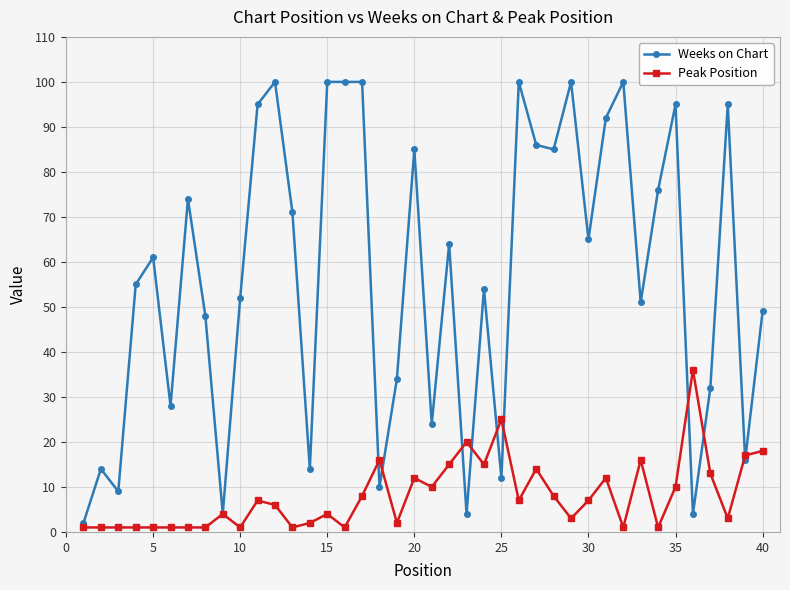

List the series in order of their peak value, highest first.

Weeks on Chart, Peak Position